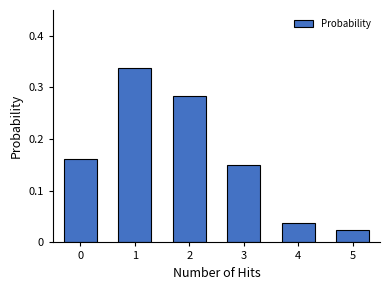

Is it true that the value at 2 is 0.1?

False